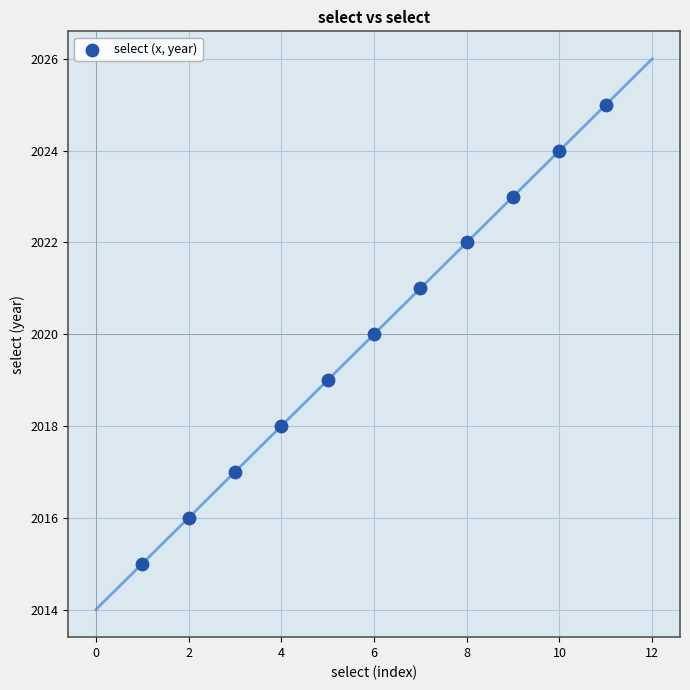

What is the average Y value?

2020